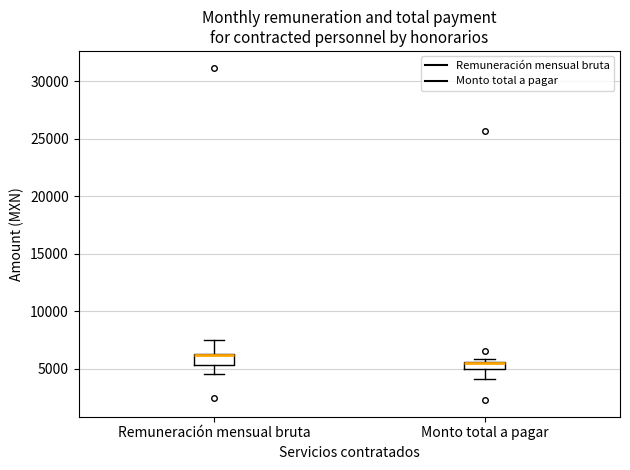

Where is the upper edge of the box for Monto total a pagar on the y-axis? The values are not printed on the chart, so give them approximately, as read against the axis.

5500